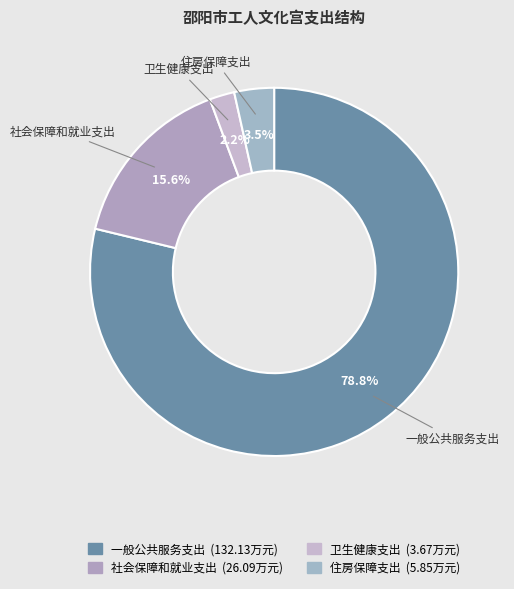

Which has a higher value, 卫生健康支出 or 一般公共服务支出?

一般公共服务支出